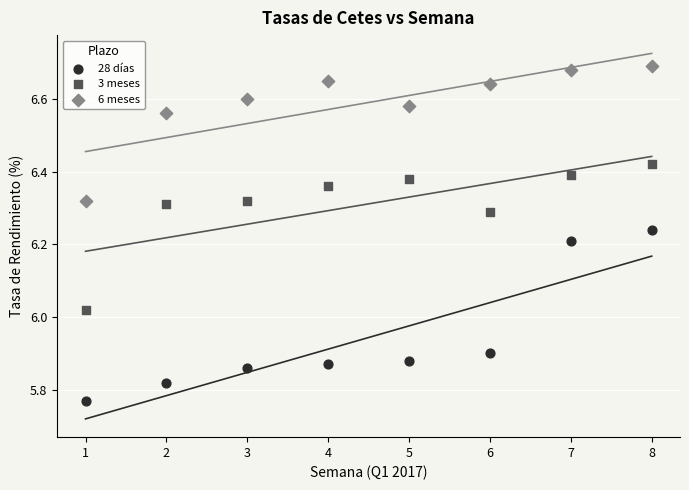

What is the X range (max minus min) for the scatter plot?

7.0